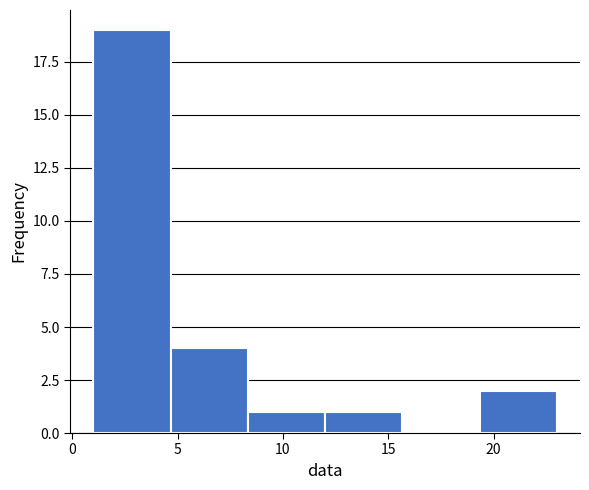

Reading left to right, list every bar in this chart as the range it spans on the x-axis followed by its height. Neither the bar edges nor the heights are printed on the chart, so give them approximately, as read against the axes.

1.0 to 4.5: 19
4.5 to 8.5: 4
8.5 to 12.0: 1
12.0 to 15.5: 1
15.5 to 19.5: 0
19.5 to 23.0: 2